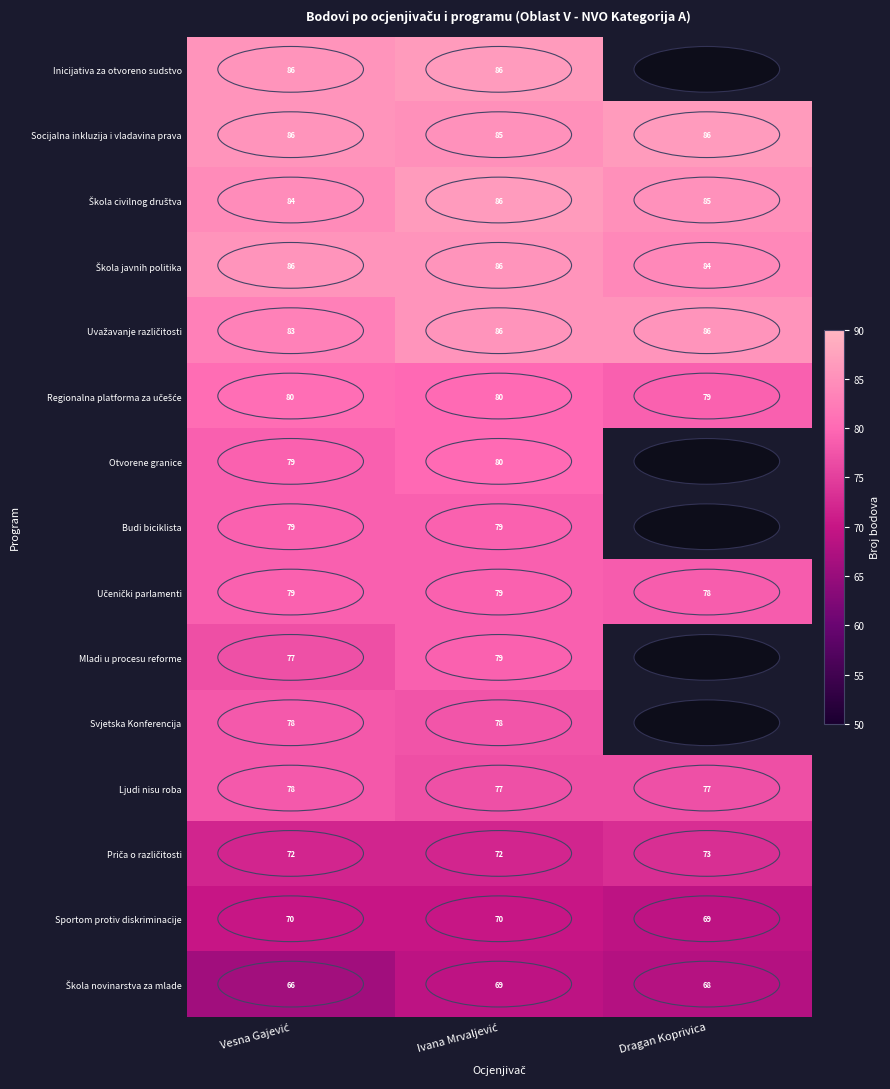

Between Vesna Gajević and Dragan Koprivica, which is larger?

Vesna Gajević